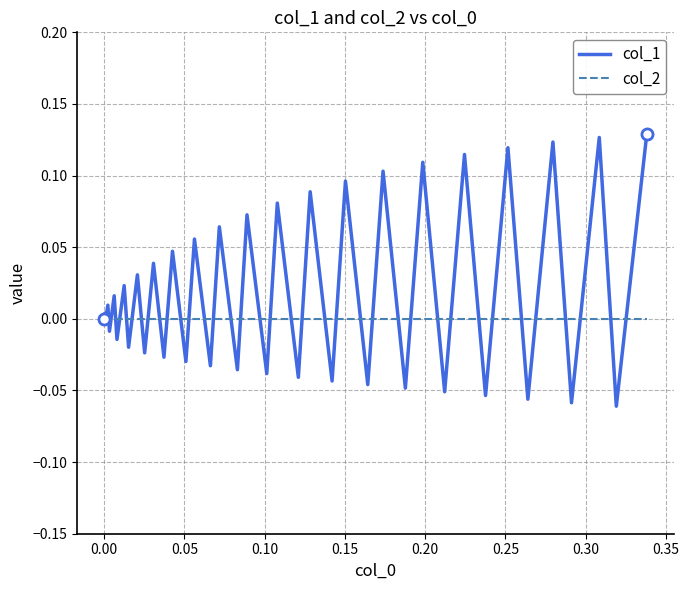

List the series in order of their peak value, lowest first.

col_2, col_1